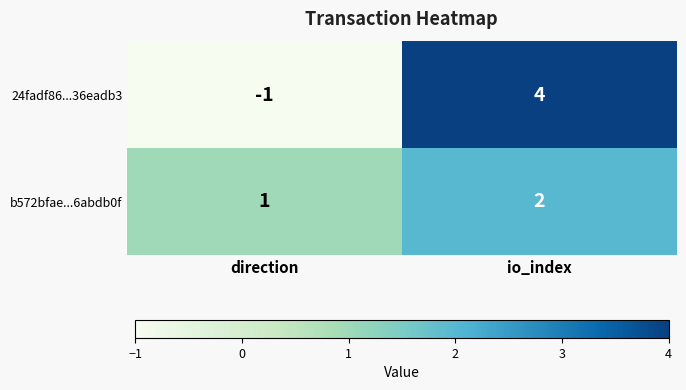

The 24fadf86...36eadb3 series shows -1 at direction. True or false?

True